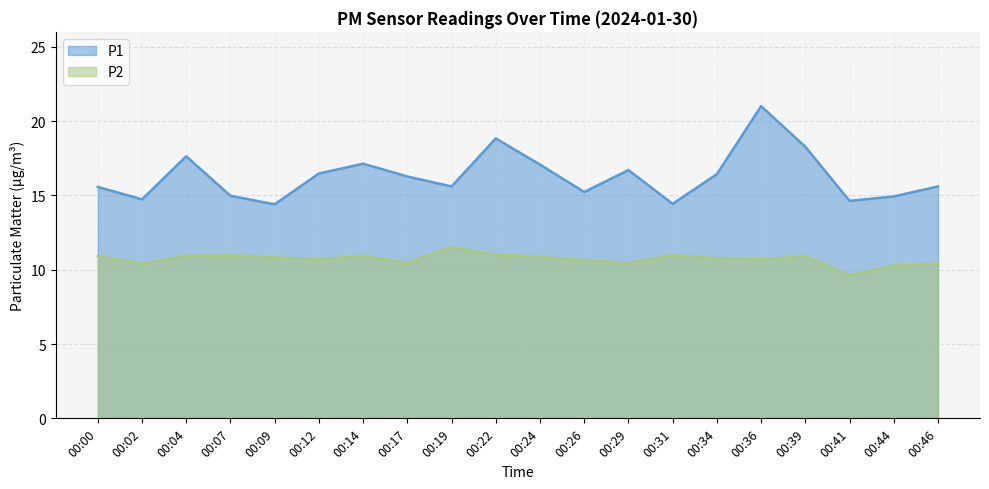

True or false: P1 and P2 cross at least once.

False